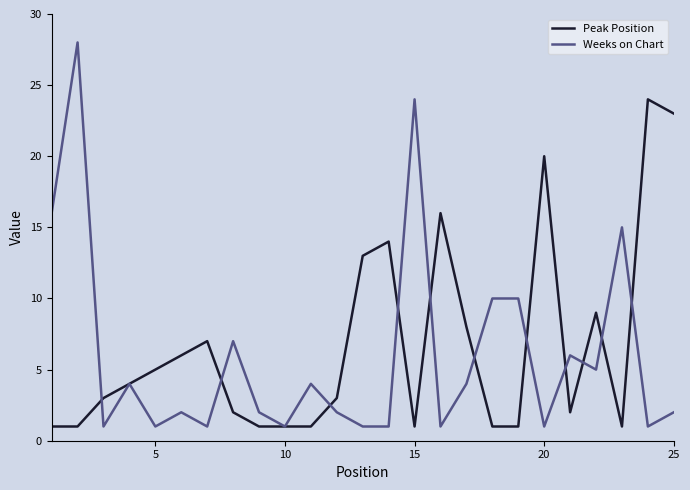

What is the maximum value shown in the chart?

28